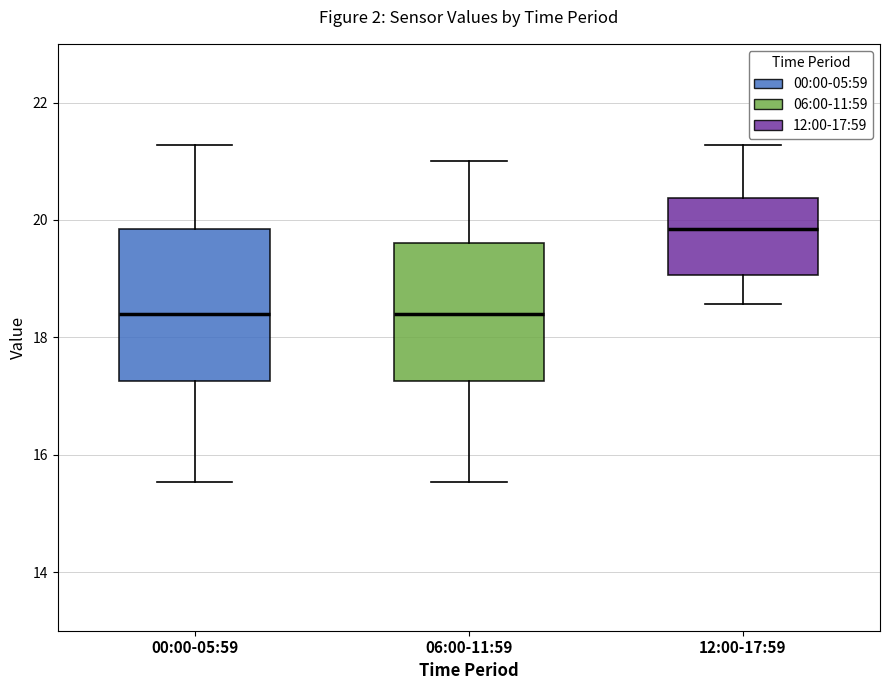

Where is the lower edge of the box for 12:00-17:59 on the y-axis? The values are not printed on the chart, so give them approximately, as read against the axis.

19.0